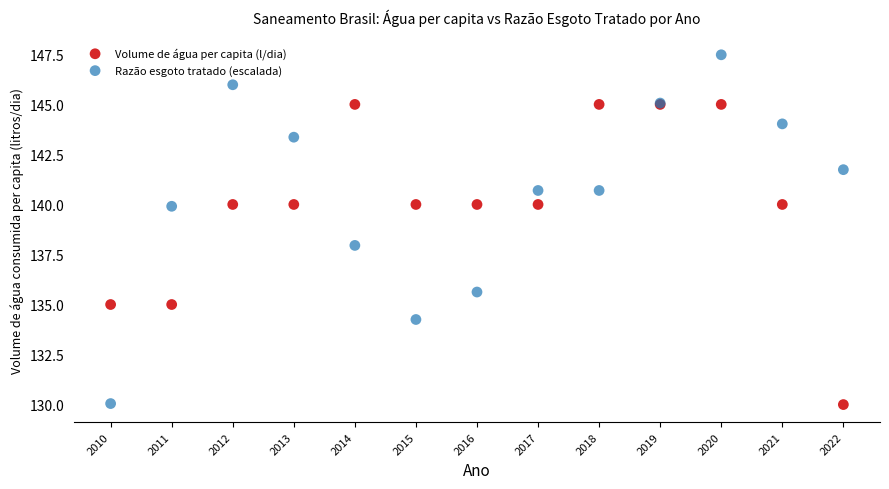

What is the X range (max minus min) for the scatter plot?

12.0